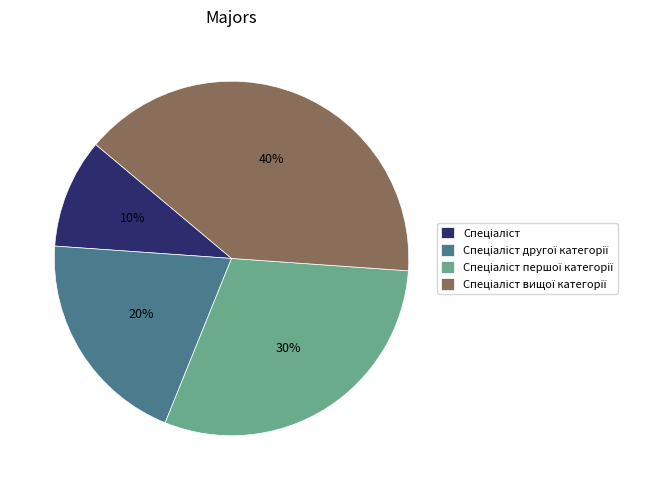

Is there a majority slice in this chart?

No